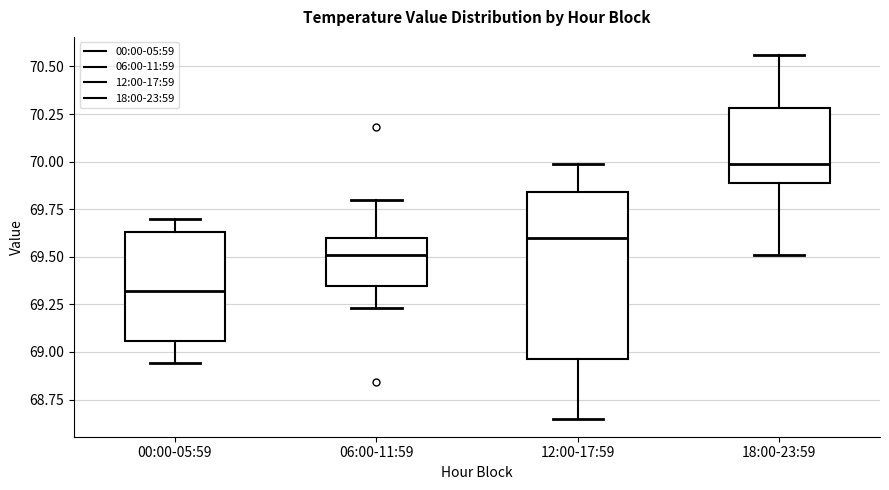

Reading left to right, transcribe this box plot: for each box, give where its median line is, the range the box spans, and where its two whiskers end, as read against the y-axis. The values are not printed on the chart, so give them approximately, as read against the axis.

00:00-05:59: median 69.30, box 69.05 to 69.65, whiskers 68.95 to 69.70
06:00-11:59: median 69.50, box 69.35 to 69.60, whiskers 69.25 to 69.80
12:00-17:59: median 69.60, box 68.95 to 69.85, whiskers 68.65 to 70.00
18:00-23:59: median 70.00, box 69.90 to 70.30, whiskers 69.50 to 70.55